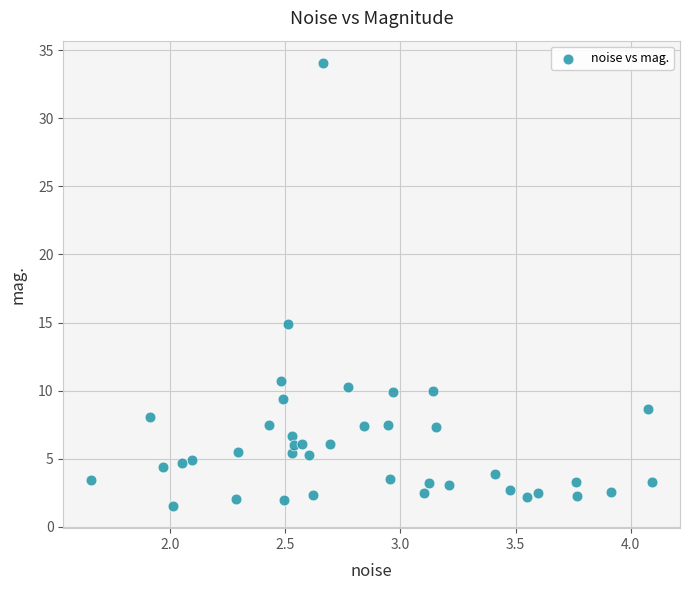

What is the range of X values (max minus min)?

2.4